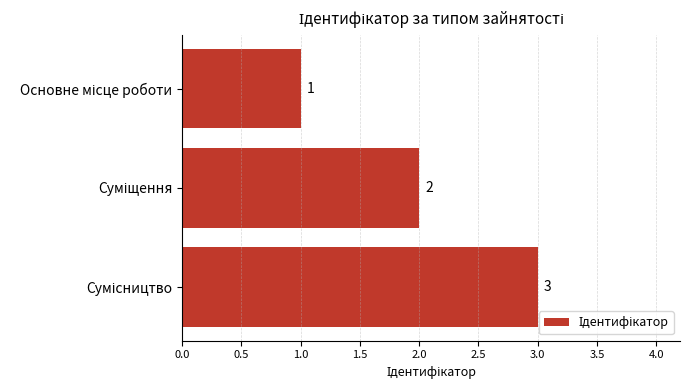

What is the sum of all values?

6